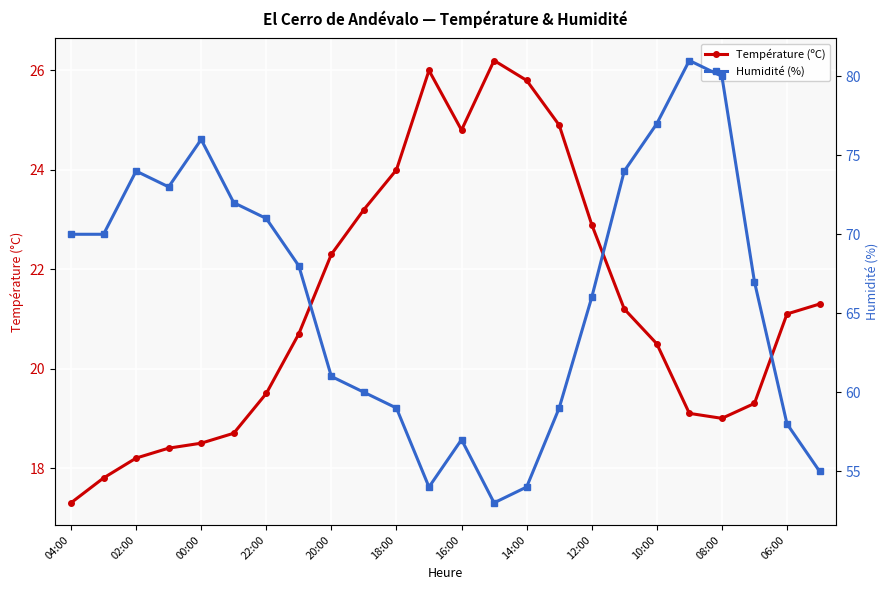

True or false: Humidité (%) has a value of 90.9 at 21.

False